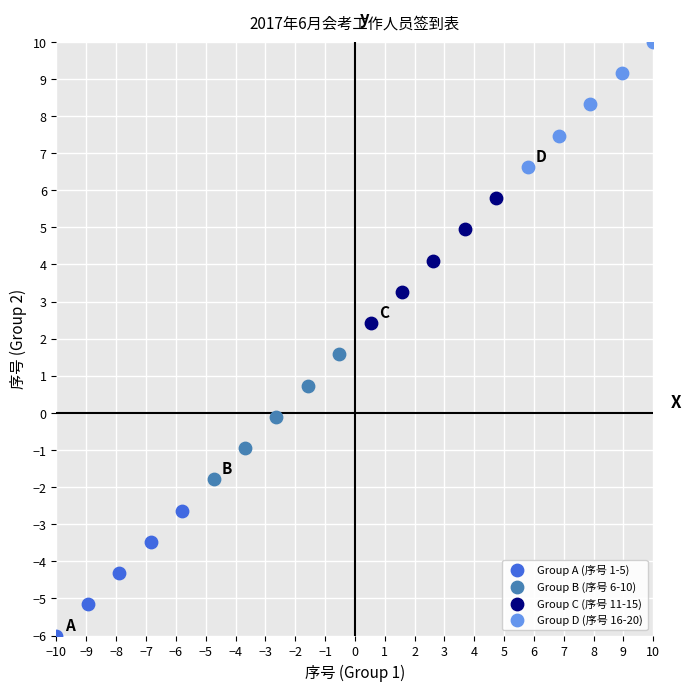

Which series reaches the maximum Y coordinate?

Group D (序号 16-20)